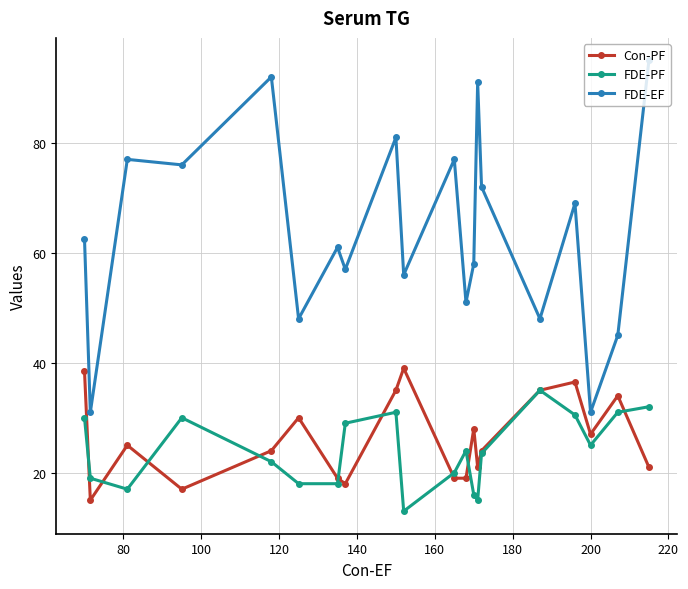

What is the difference between the maximum and minimum values in the FDE-EF series?

64.0